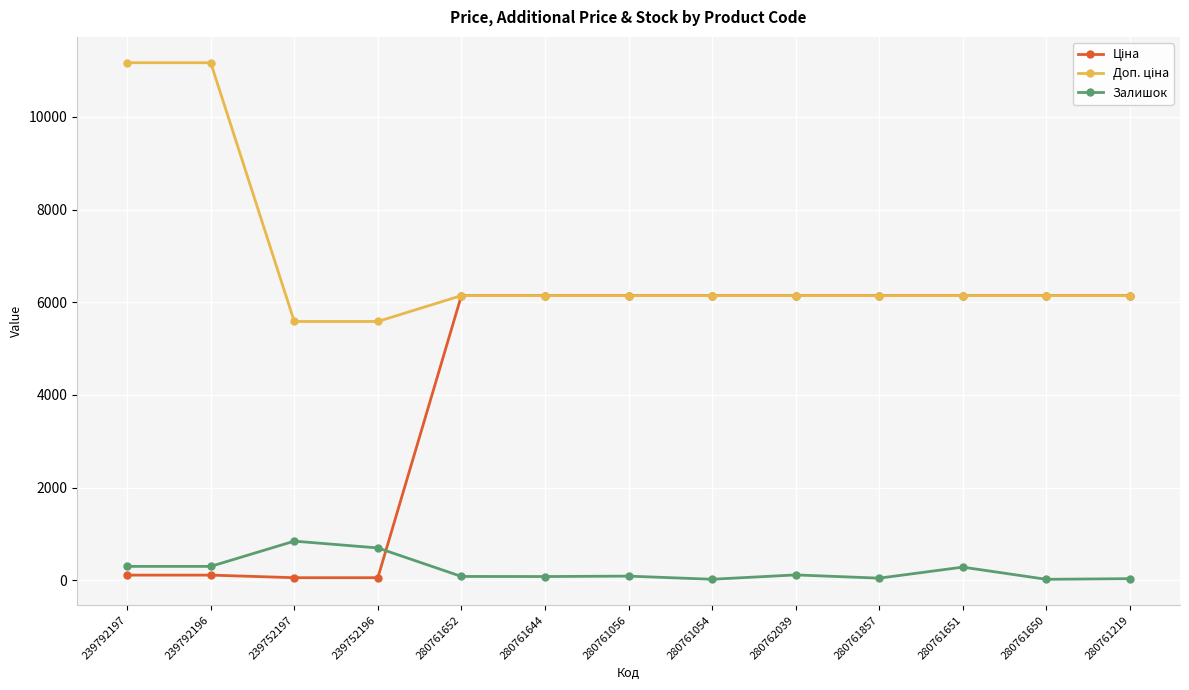

Is it true that Залишок equals 1414.8 at 239752197?

False